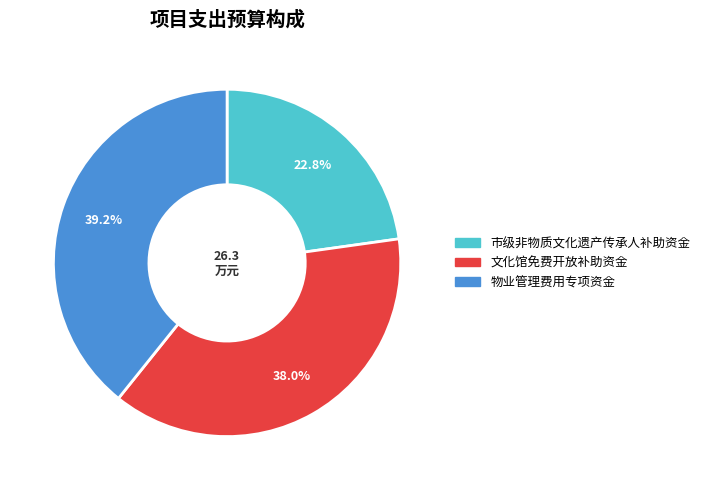

What percentage is the 市级非物质文化遗产传承人补助资金 slice, to the nearest percent?

23%